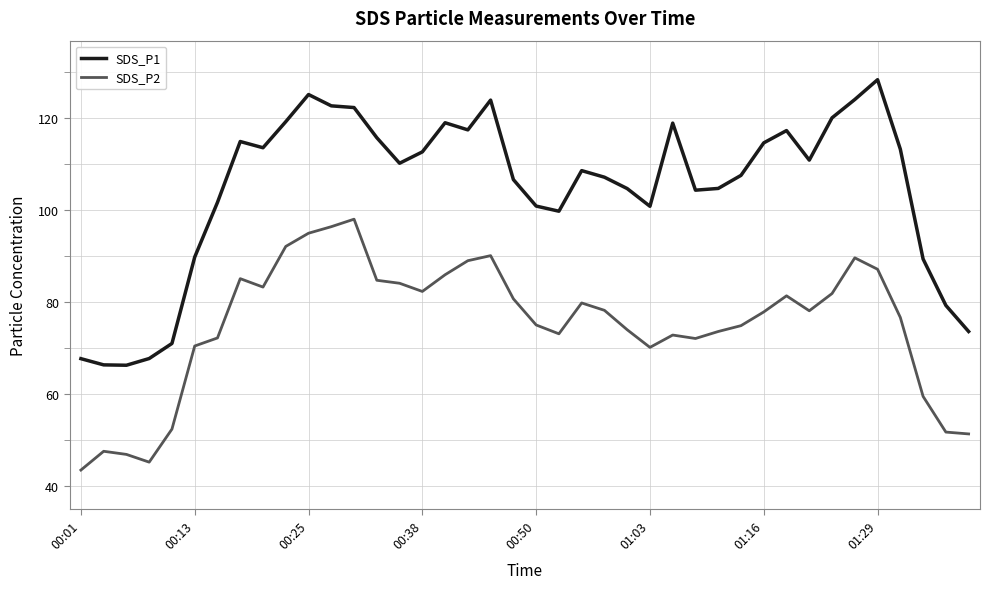

Which series has the largest total across all categories?

SDS_P1